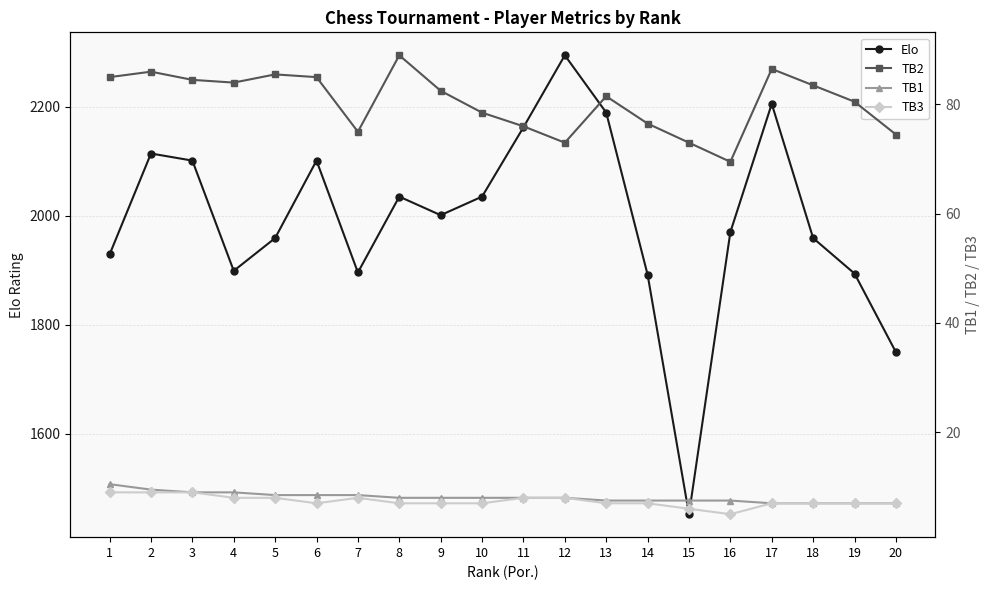

The value of TB1 at 14 is 4.0. True or false?

False